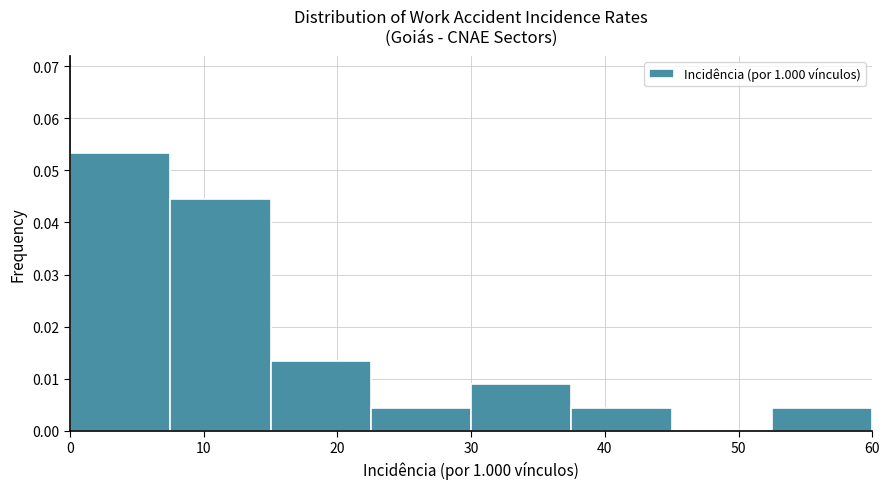

Reading left to right, list every bar in this chart as the range it spans on the x-axis followed by its height. Neither the bar edges nor the heights are printed on the chart, so give them approximately, as read against the axes.

0.0 to 7.5: 0.053
7.5 to 15.0: 0.044
15.0 to 22.5: 0.013
22.5 to 30.0: 0.004
30.0 to 37.5: 0.009
37.5 to 45.0: 0.004
45.0 to 52.5: 0
52.5 to 60.0: 0.004